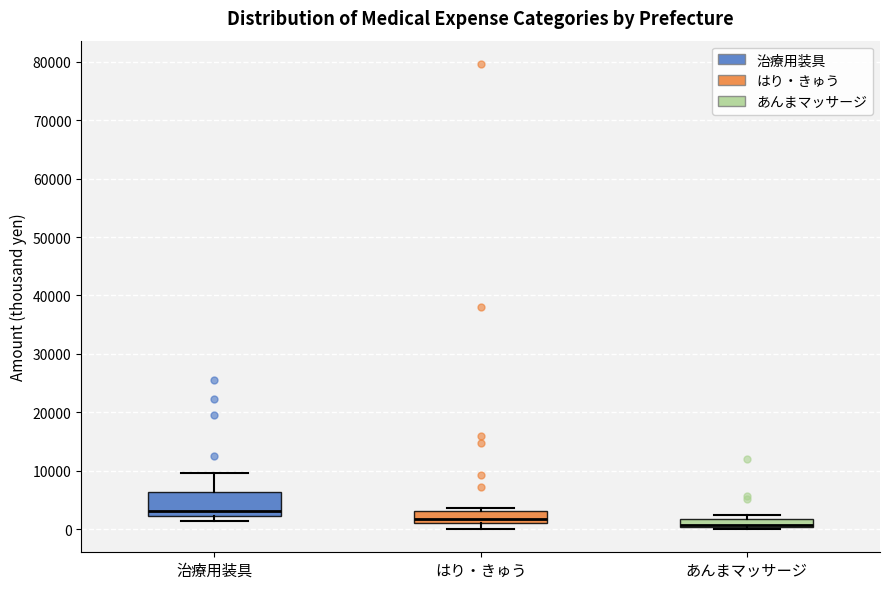

Which box is the tallest, from its lower edge to its upper edge?

治療用装具